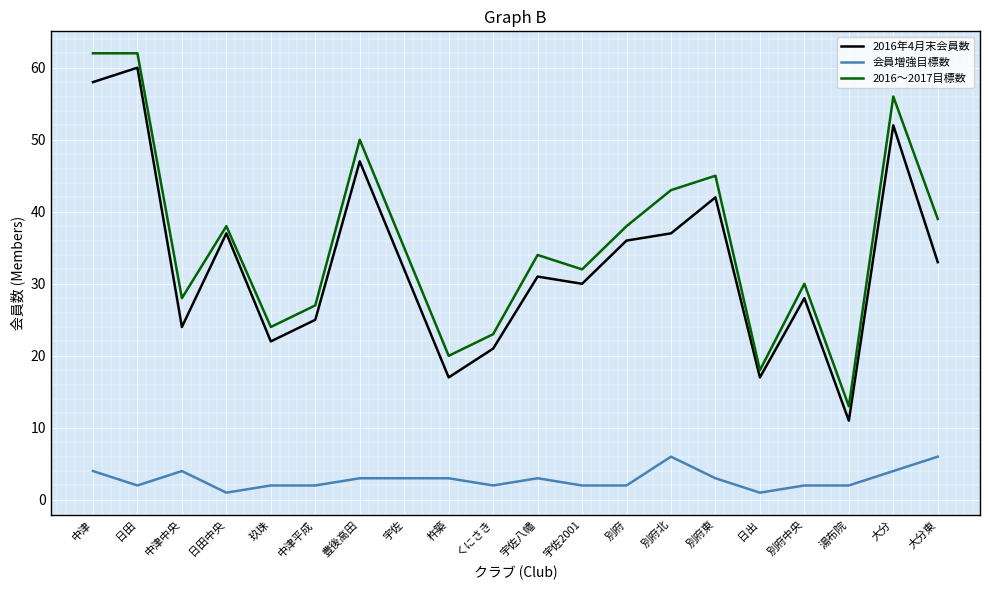

Reading right to left, list all the values displayed in this chart.

2016年4月末会員数: 33	52	11	28	17	42	37	36	30	31	21	17	32	47	25	22	37	24	60	58
会員増強目標数: 6	4	2	2	1	3	6	2	2	3	2	3	3	3	2	2	1	4	2	4
2016～2017目標数: 39	56	13	30	18	45	43	38	32	34	23	20	35	50	27	24	38	28	62	62